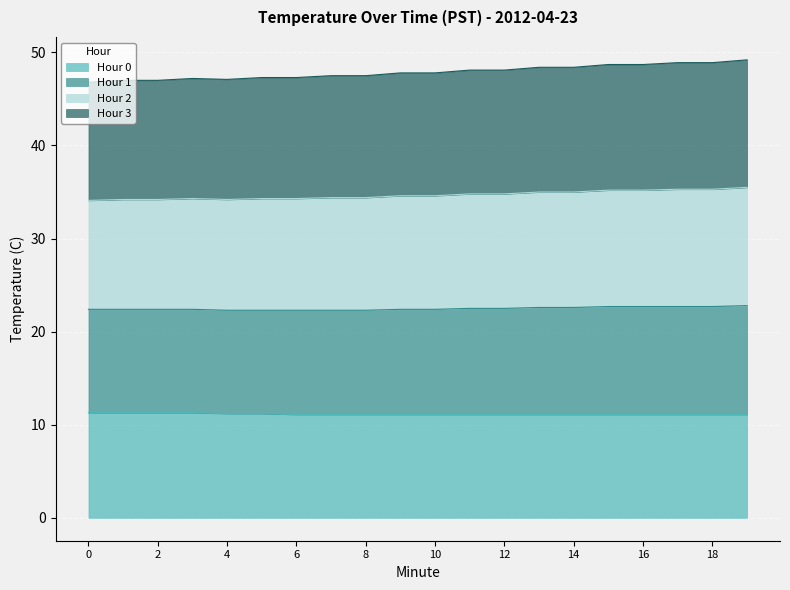

What is the highest value of the Hour 0 series?

11.3